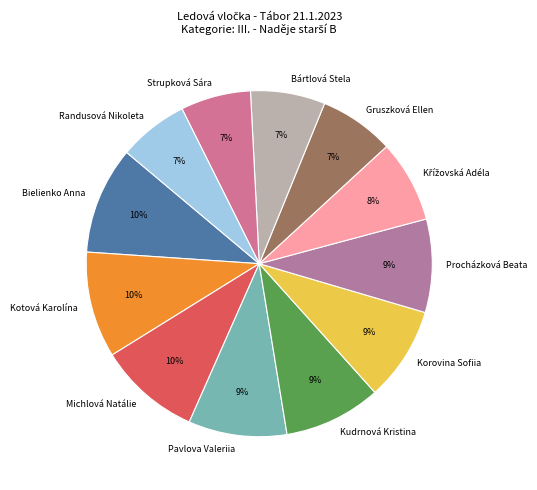

The Pavlova Valeriia slice represents 1% of the pie. True or false?

False